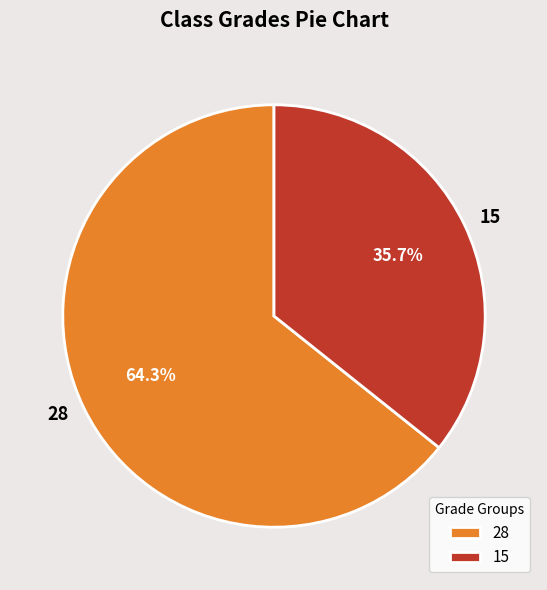

What portion of the pie excludes 28?

35.7%